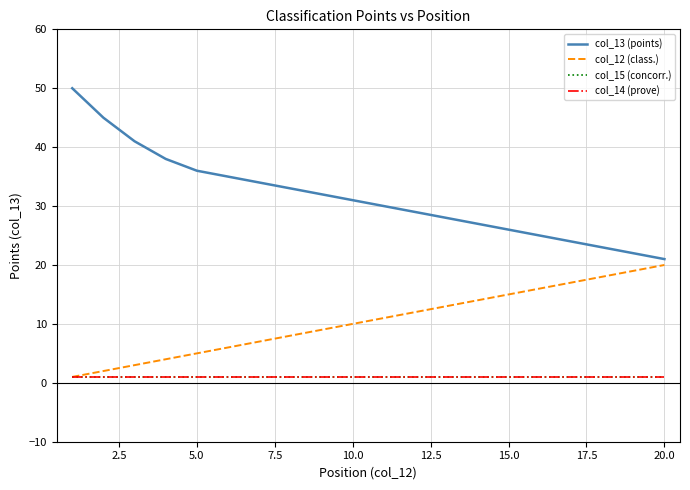

Is this an area chart (filled region under the line)?

No